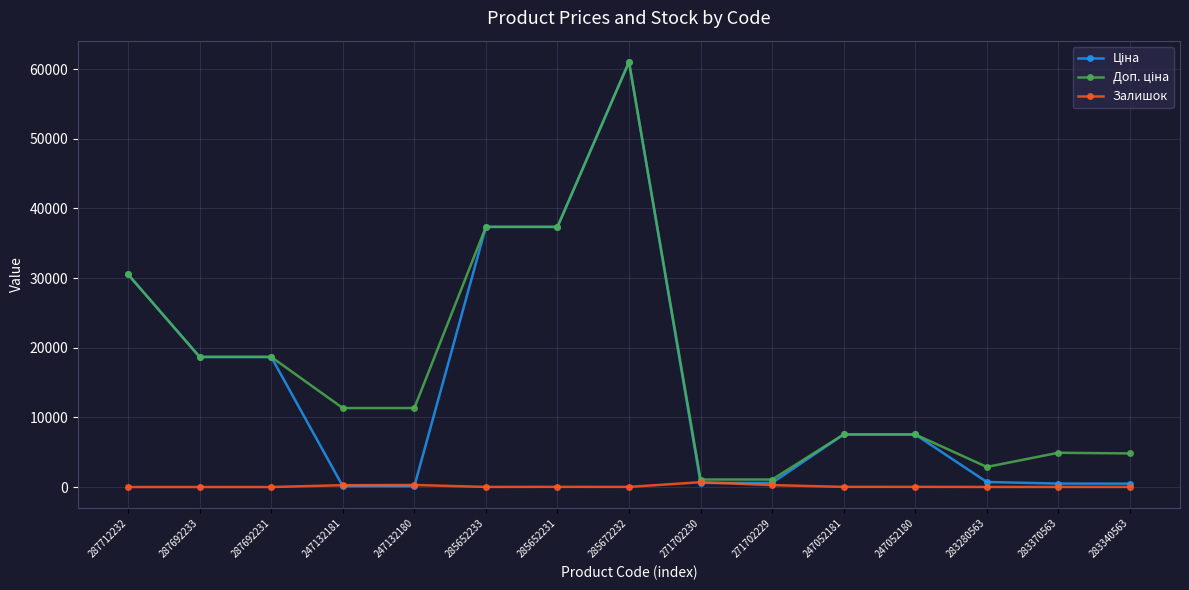

At which category is the sum across all series the highest?

285672232